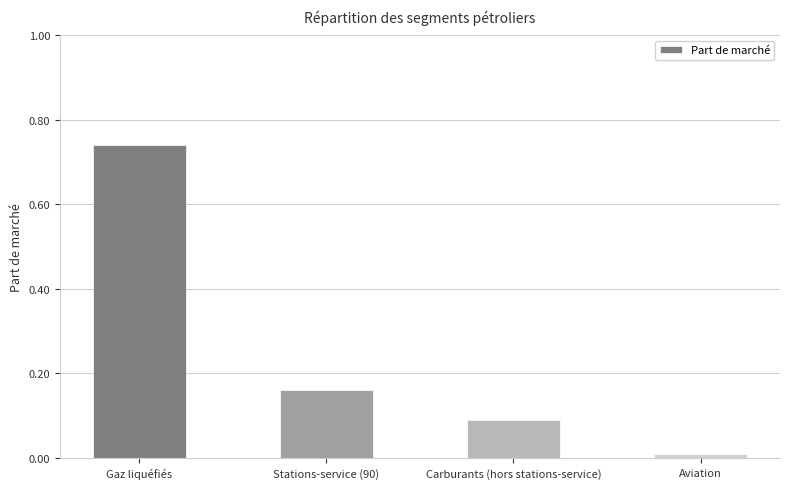

What is the label of the 3rd bar from the right?

Stations-service (90)